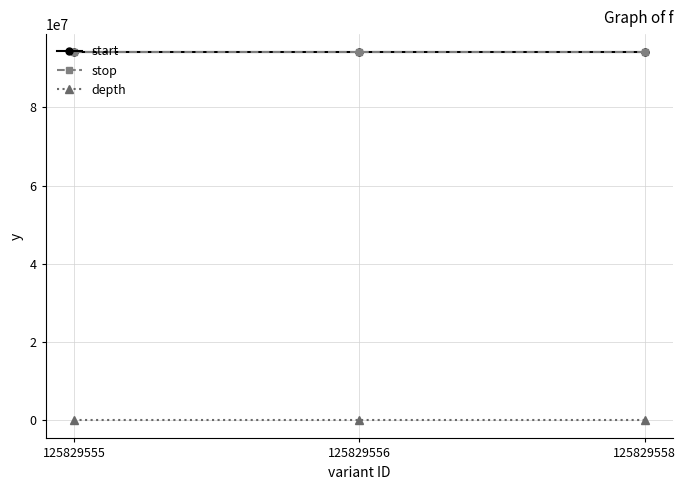

What are all the series names shown in the legend?

start, stop, depth